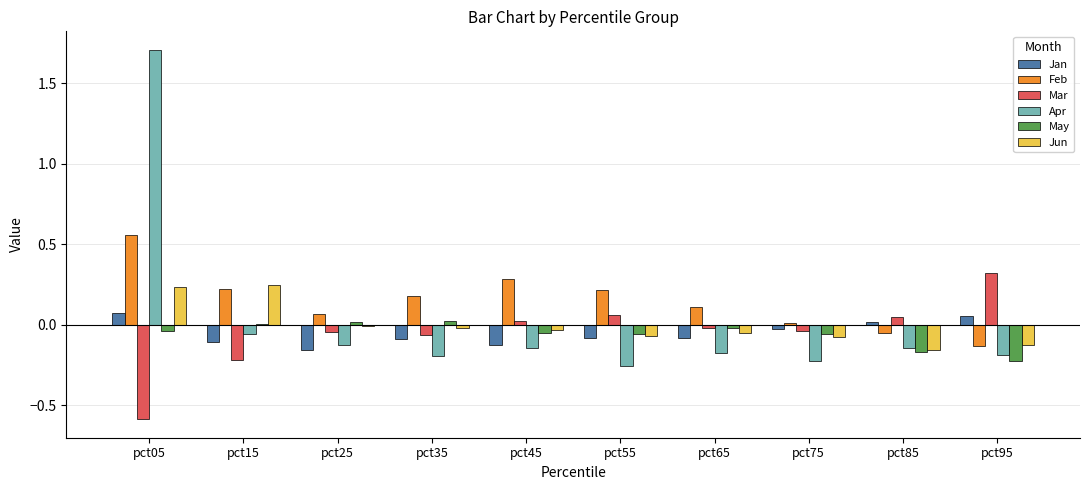

What is the sum of all May values?

-0.6